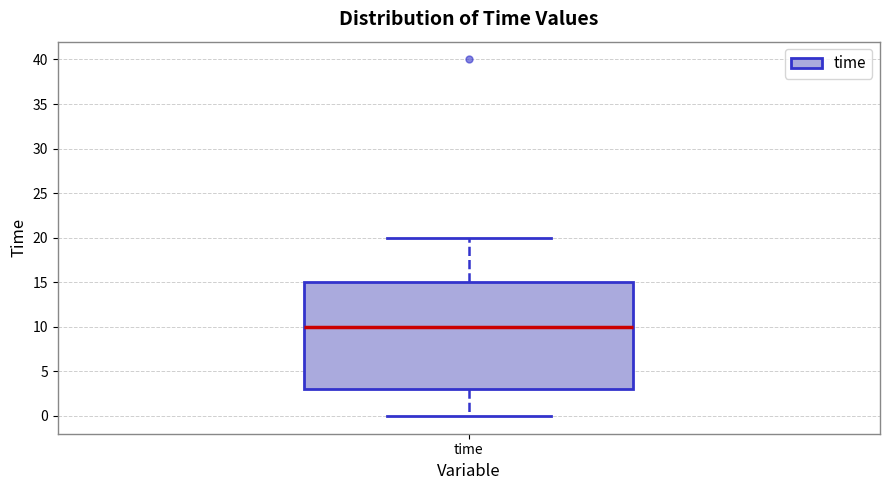

Read this box plot against the y-axis: the position of the median line, the range covered by the box, and the ends of both whiskers. The values are not printed on the chart, so give them approximately, as read against the axis.

median 10, box 3 to 15, whiskers 0 to 20